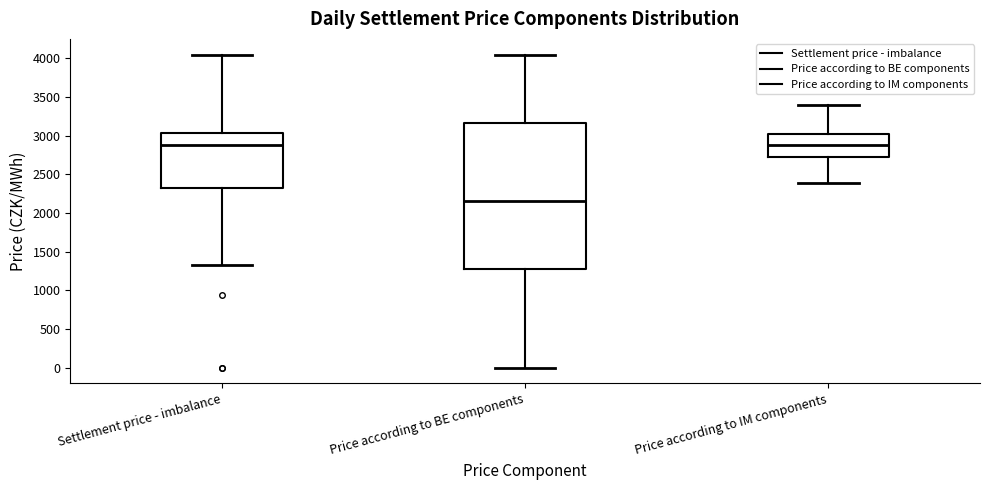

Reading left to right, transcribe this box plot: for each box, give where its median line is, the range the box spans, and where its two whiskers end, as read against the y-axis. The values are not printed on the chart, so give them approximately, as read against the axis.

Settlement price - imbalance: median 2900, box 2350 to 3050, whiskers 1300 to 4050
Price according to BE components: median 2150, box 1250 to 3150, whiskers 0 to 4050
Price according to IM components: median 2900, box 2700 to 3000, whiskers 2400 to 3400